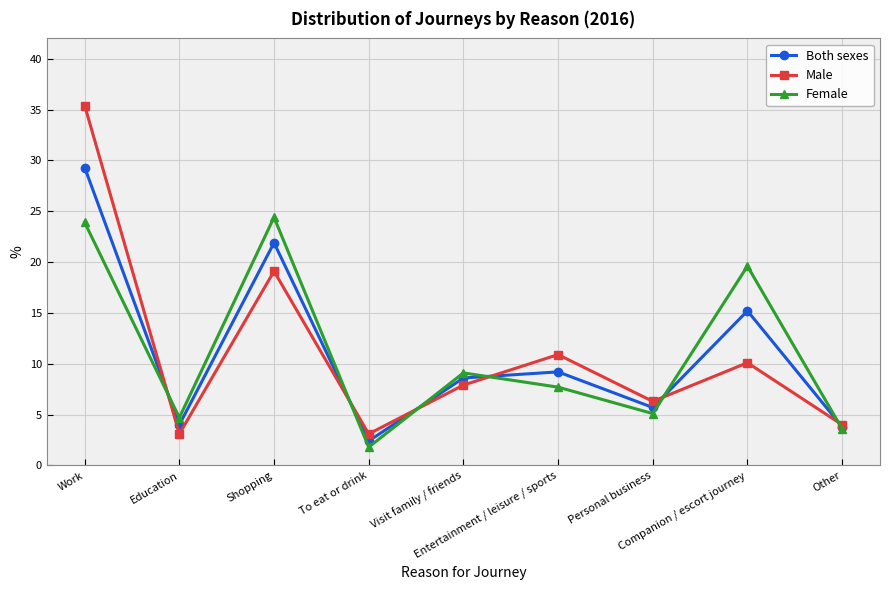

Reading left to right, extract all data points from this chart.

Both sexes: 29.3	4.0	21.9	2.4	8.6	9.2	5.7	15.2	3.8
Male: 35.4	3.1	19.1	3.1	7.9	10.9	6.3	10.1	4.0
Female: 23.9	4.7	24.4	1.8	9.1	7.7	5.1	19.6	3.6